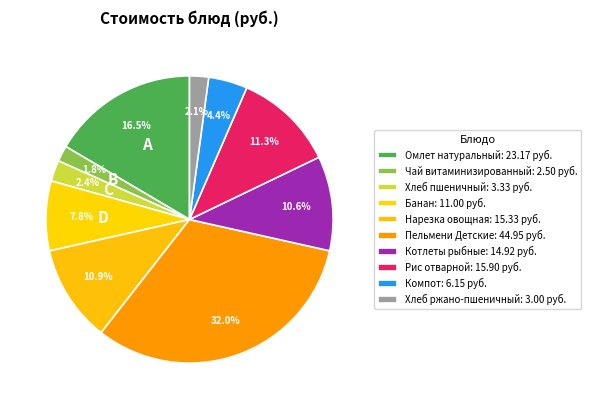

Count the number of slices in the pie.

10